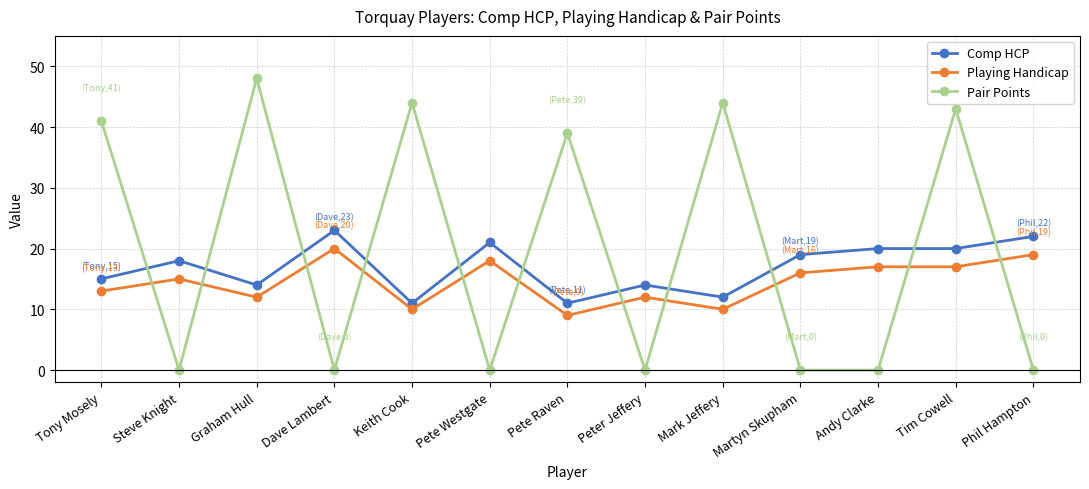

What are all the series names shown in the legend?

Comp HCP, Playing Handicap, Pair Points